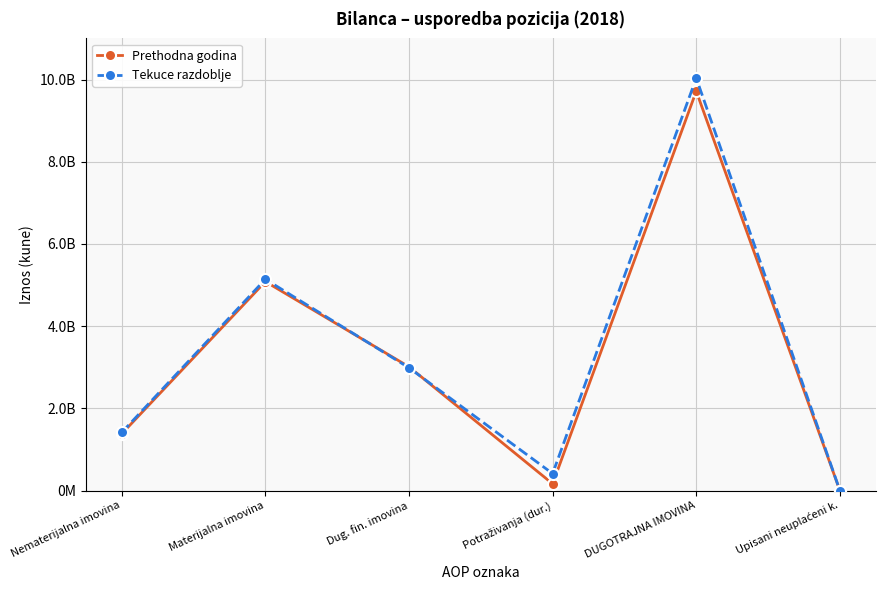

Is it true that Prethodna godina equals 2069671727 at Nematerijalna imovina?

False